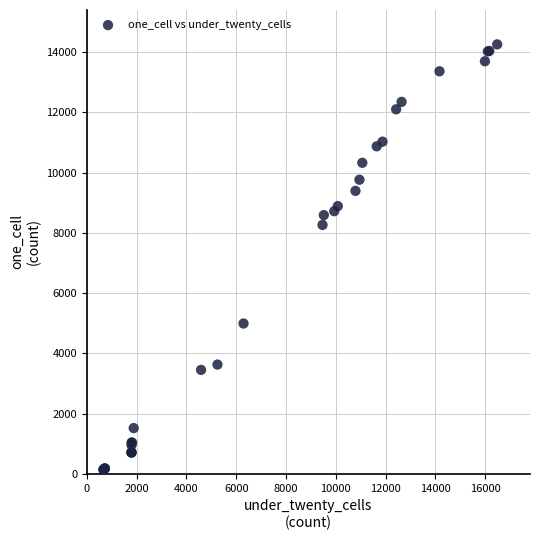

What Y value in the scatter plot is closest to 7201?

8266